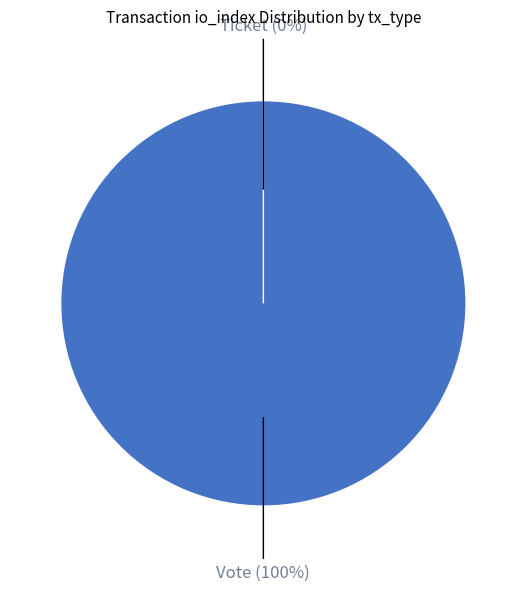

Which category has the smallest portion of the pie?

Ticket